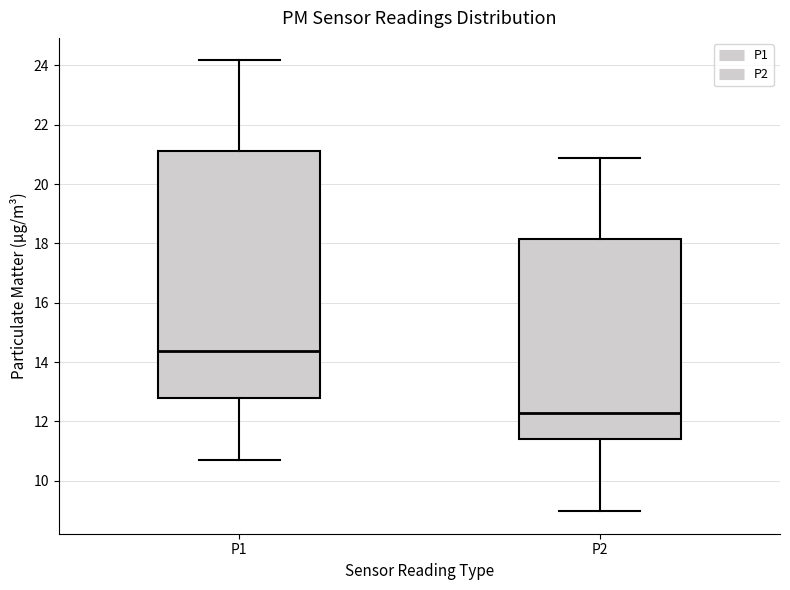

Reading left to right, read every box against the y-axis: the position of its median line, the range the box covers, and the ends of its whiskers. The values are not printed on the chart, so give them approximately, as read against the axis.

P1: median 14.4, box 12.8 to 21.2, whiskers 10.8 to 24.2
P2: median 12.2, box 11.4 to 18.2, whiskers 9.0 to 20.8